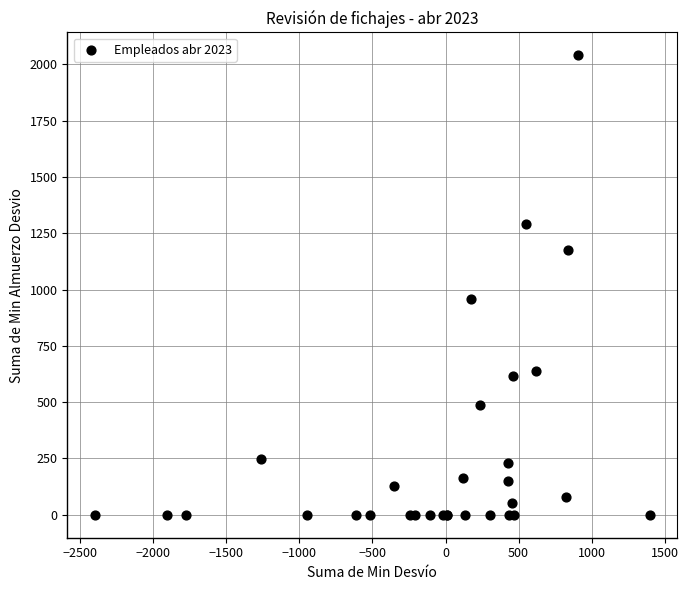

What Y value in the scatter plot is closest to 1020?

960